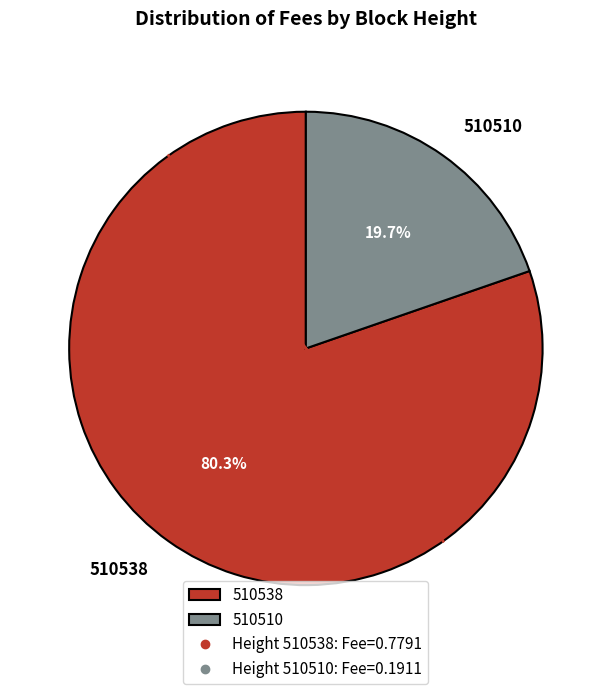

Is the sum of 510510 and 510538 greater than half?

Yes